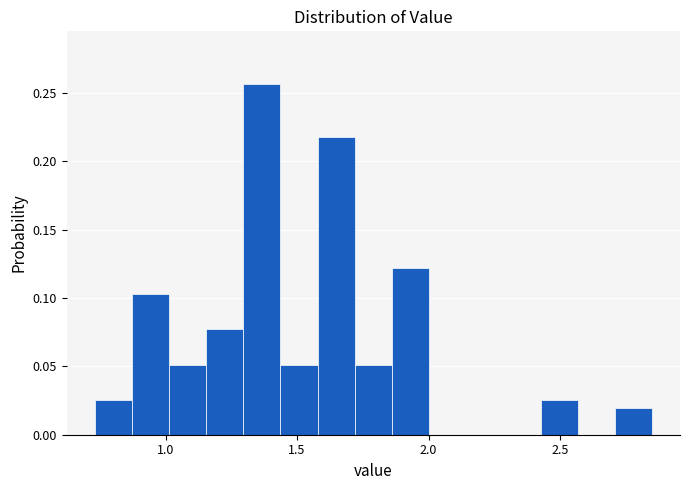

Around what value on the x-axis is the tallest bar? Give the approximate position of its centre, as read against the axis.

1.35